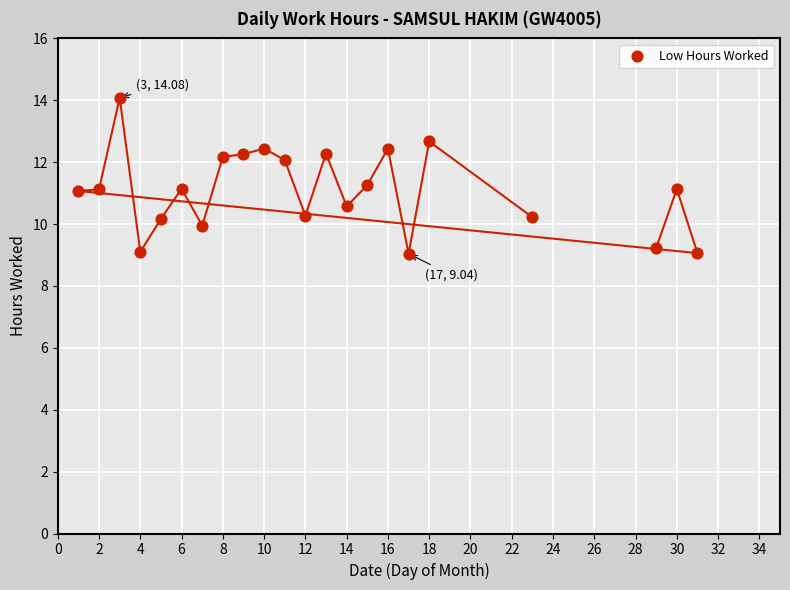

What is the range of Y values (max minus min)?

5.0